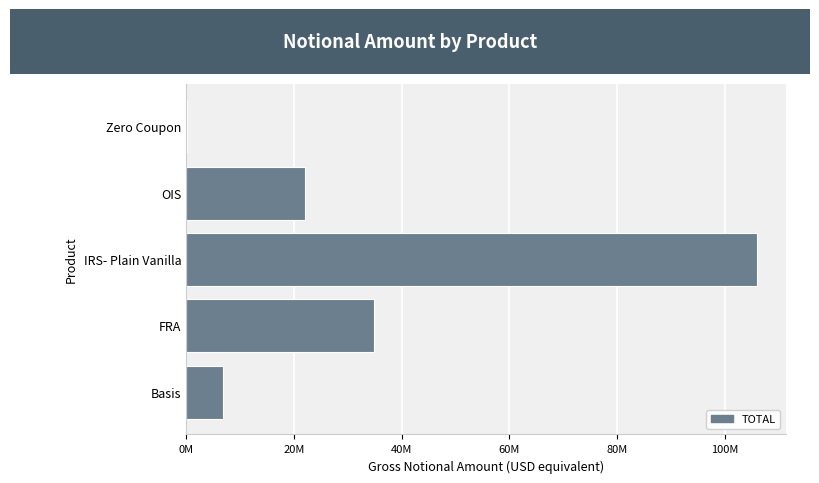

Which category has the highest value across all series?

IRS- Plain Vanilla